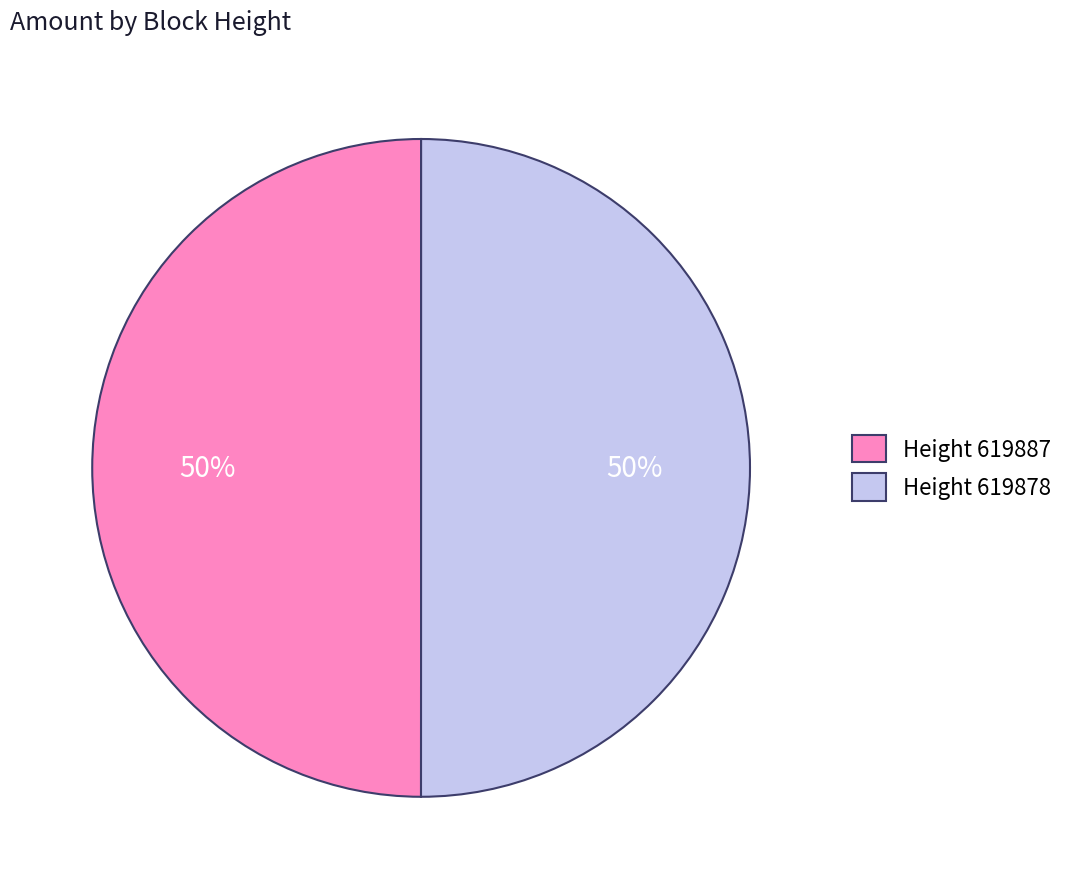

How many segments does this pie chart have?

2